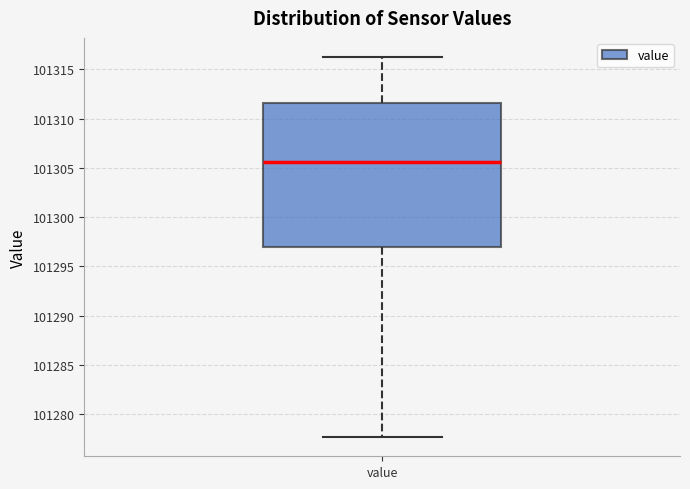

Transcribe this box plot: give where the median line is, the range the box spans, and where the two whiskers end, as read against the y-axis. The values are not printed on the chart, so give them approximately, as read against the axis.

median 101305.5, box 101297.0 to 101311.5, whiskers 101277.5 to 101316.5